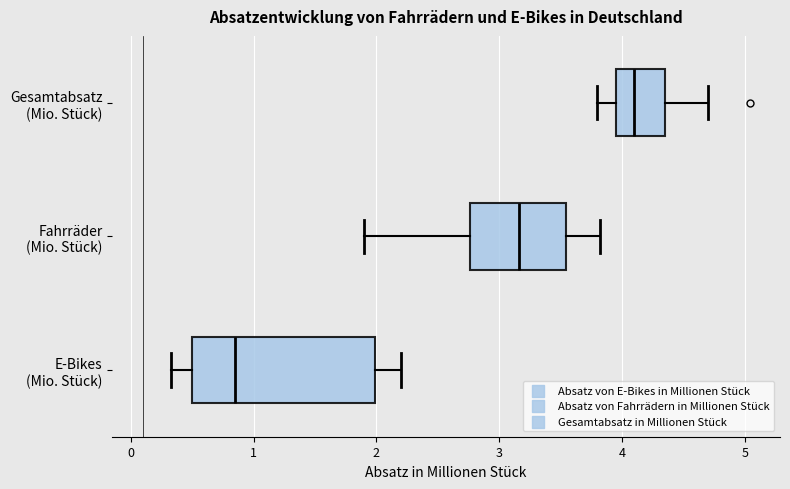

Reading bottom to top, transcribe this box plot: for each box, give where its median line is, the range the box spans, and where its two whiskers end, as read against the x-axis. The values are not printed on the chart, so give them approximately, as read against the axis.

E-Bikes (Mio. Stück): median 0.9, box 0.5 to 2.0, whiskers 0.3 to 2.2
Fahrräder (Mio. Stück): median 3.2, box 2.8 to 3.5, whiskers 1.9 to 3.8
Gesamtabsatz (Mio. Stück): median 4.1, box 4.0 to 4.3, whiskers 3.8 to 4.7